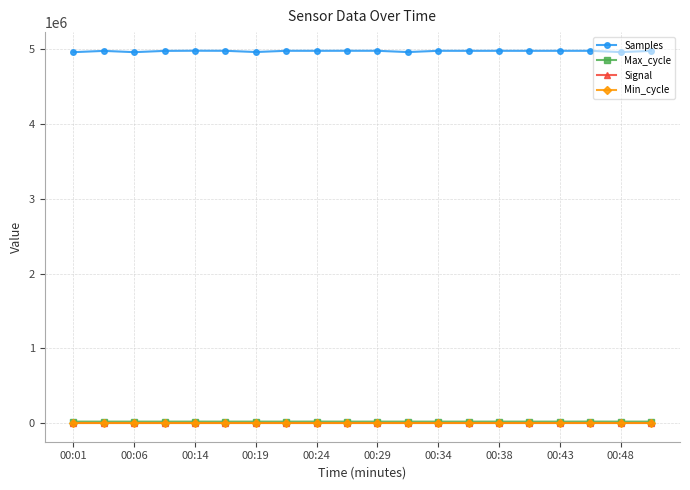

At how many categories does at least one series exceed 3462230?

20